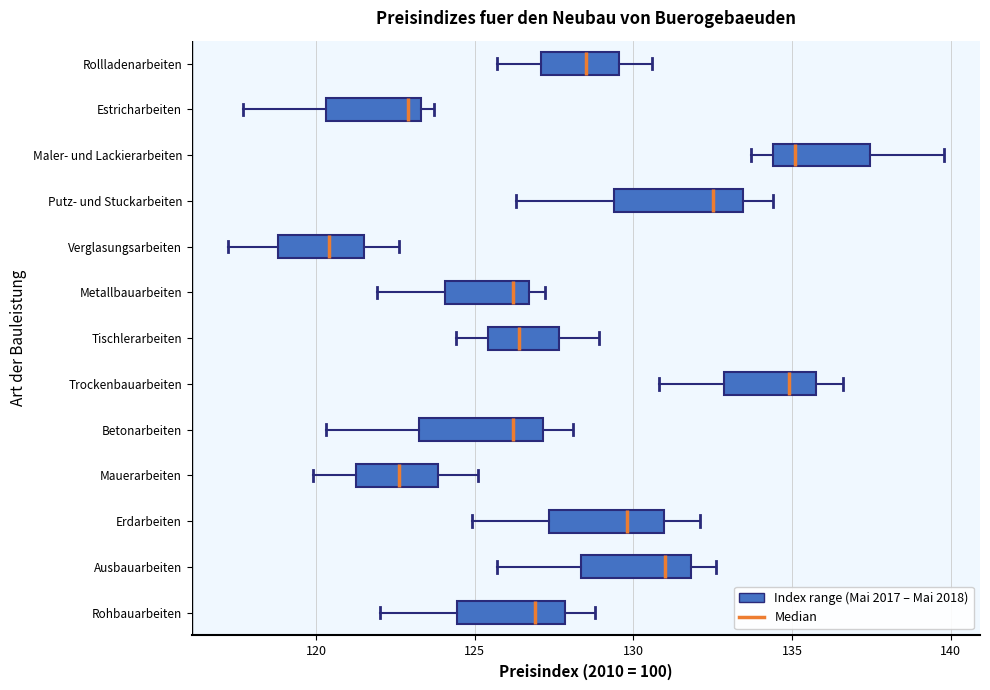

Where does the left whisker of the box for Mauerarbeiten end on the x-axis? The values are not printed on the chart, so give them approximately, as read against the axis.

120.0